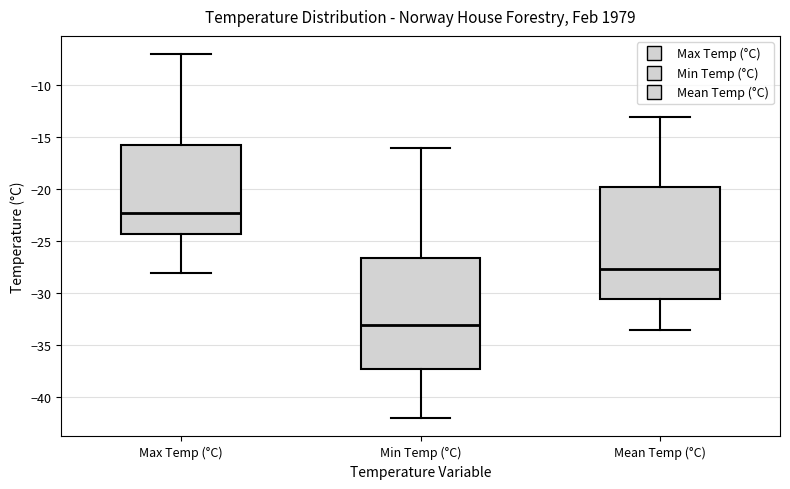

Which box's median line is the lowest?

Min Temp (°C)